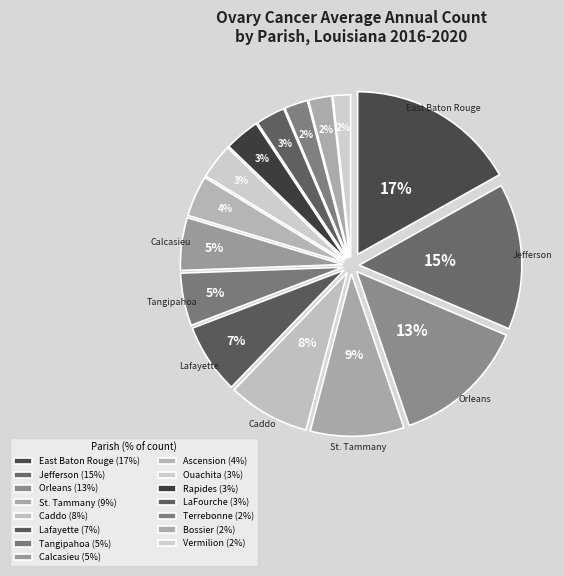

What percentage is the Terrebonne Parish slice, to the nearest percent?

2%